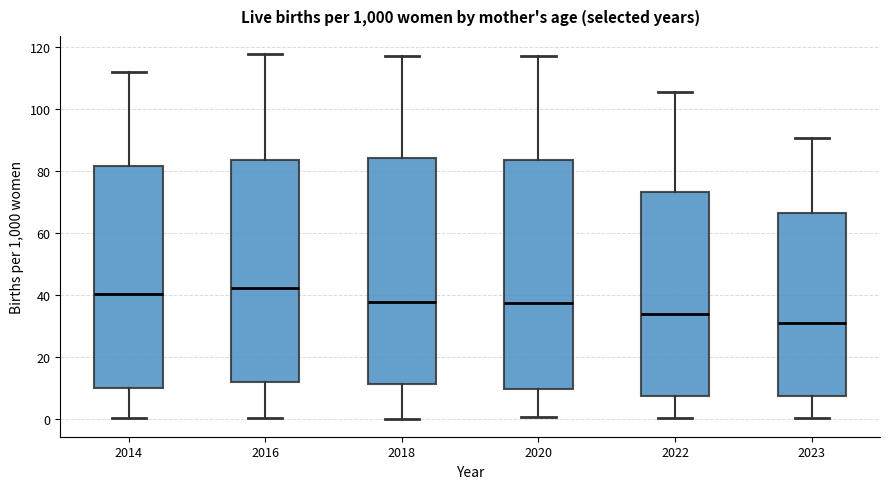

Which box has the highest median line?

2016